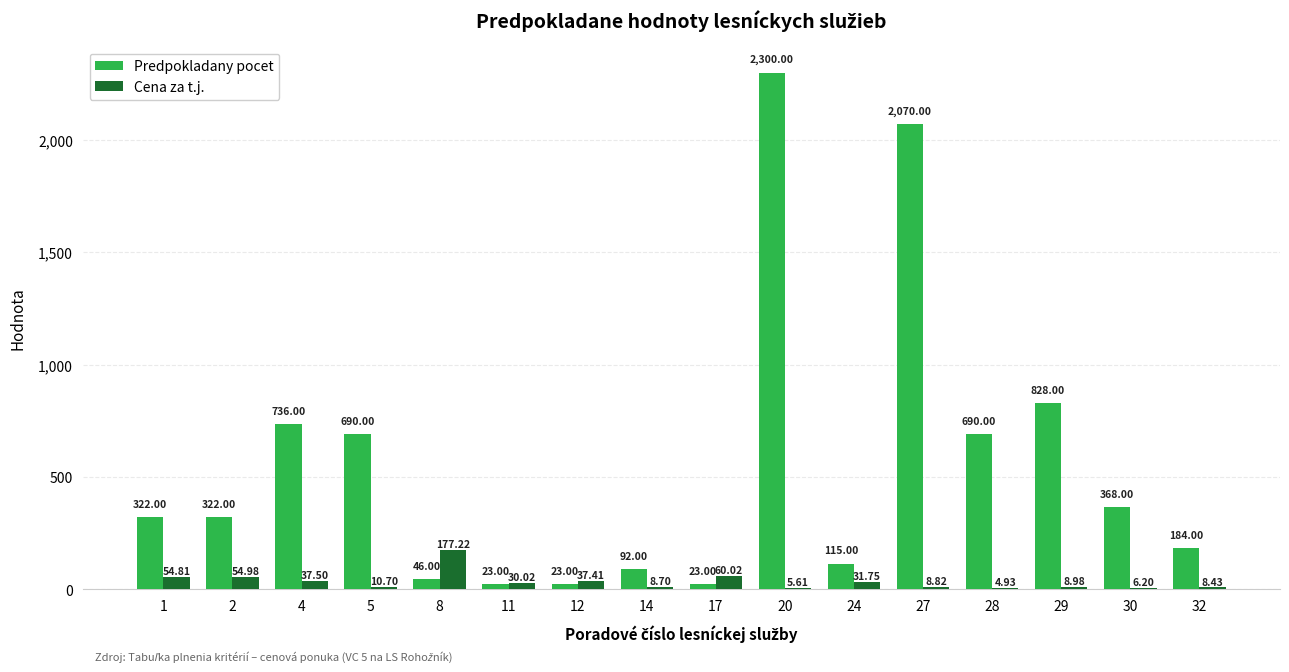

What is the sum of the Predpokladany pocet values at 12 and 17?

46.0